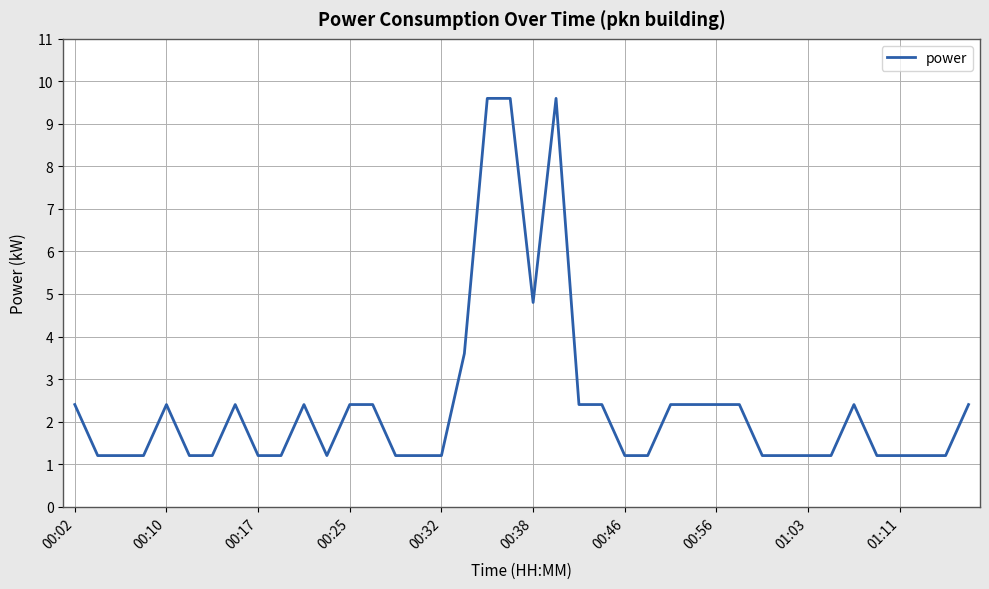

What is the greatest value displayed?

9.6